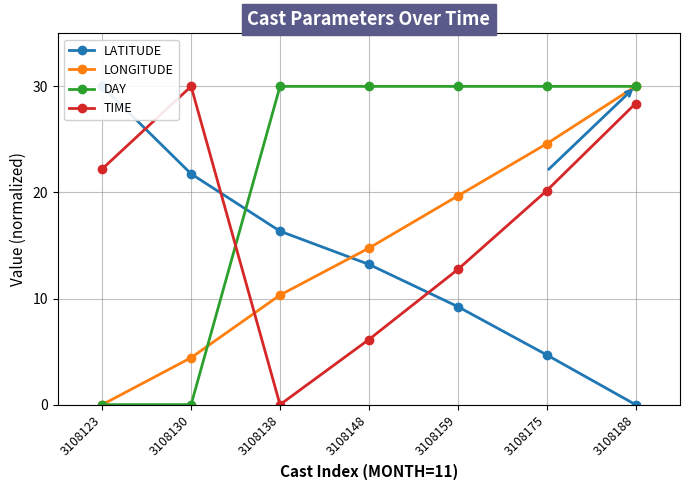

How many series are shown in this chart?

4